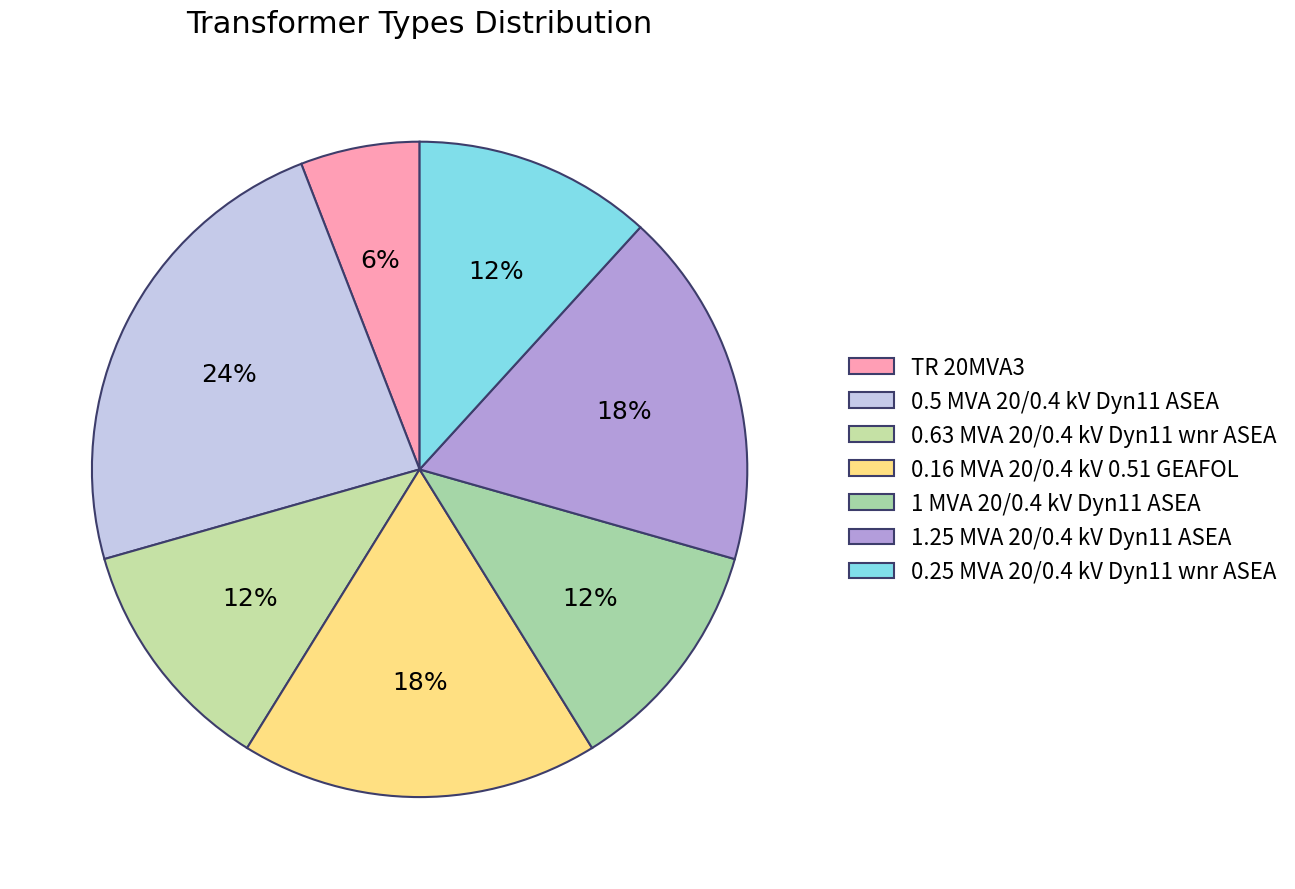

What is the change in value from 0.5 MVA 20/0.4 kV Dyn11 ASEA to 1 MVA 20/0.4 kV Dyn11 ASEA?

-2